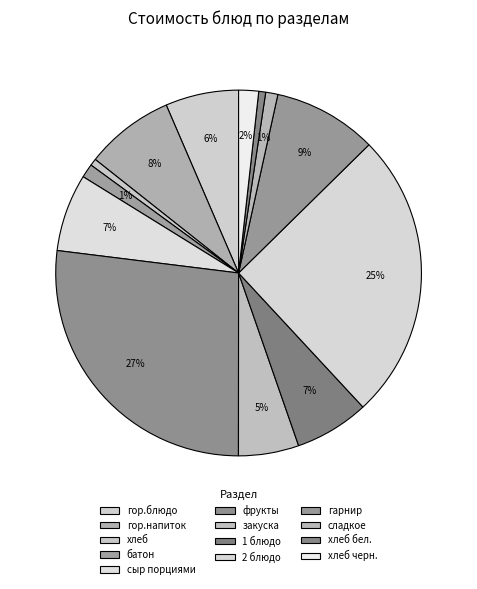

What is the change in value from сладкое to хлеб бел.?

-0.7